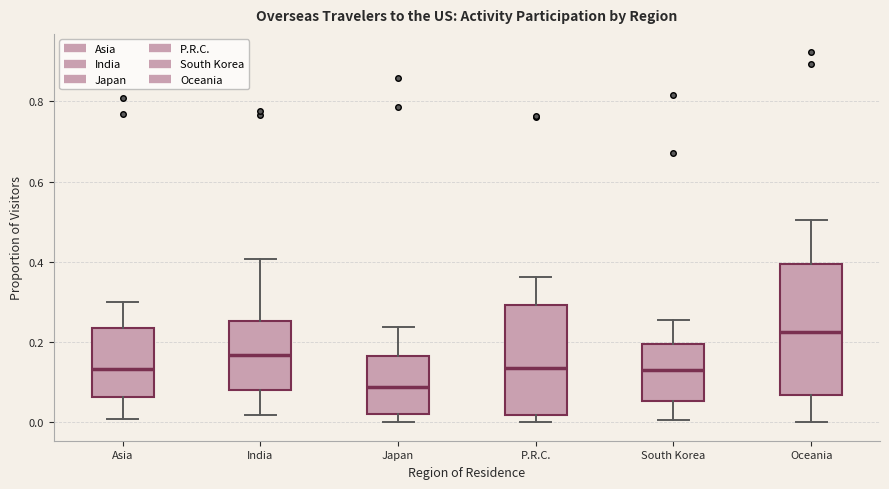

Which box's median line is the highest?

Oceania